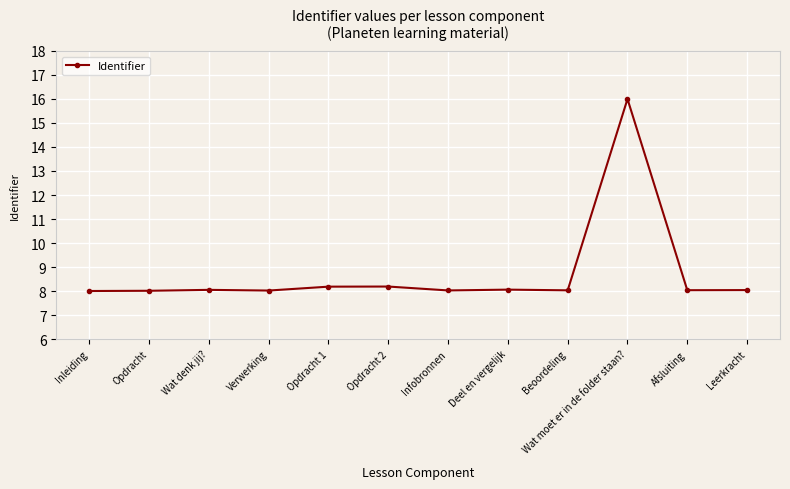

Read the value at Wat moet er in de folder staan?.

16.0